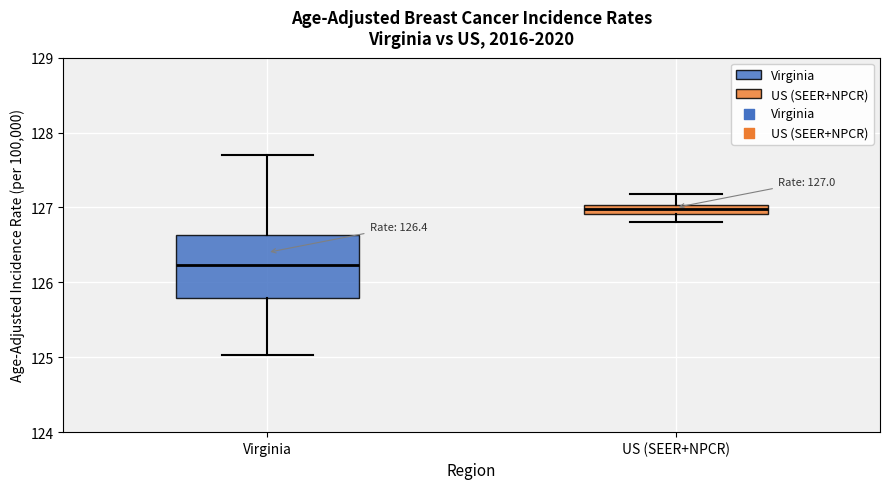

Which box has the highest median line?

US (SEER+NPCR)